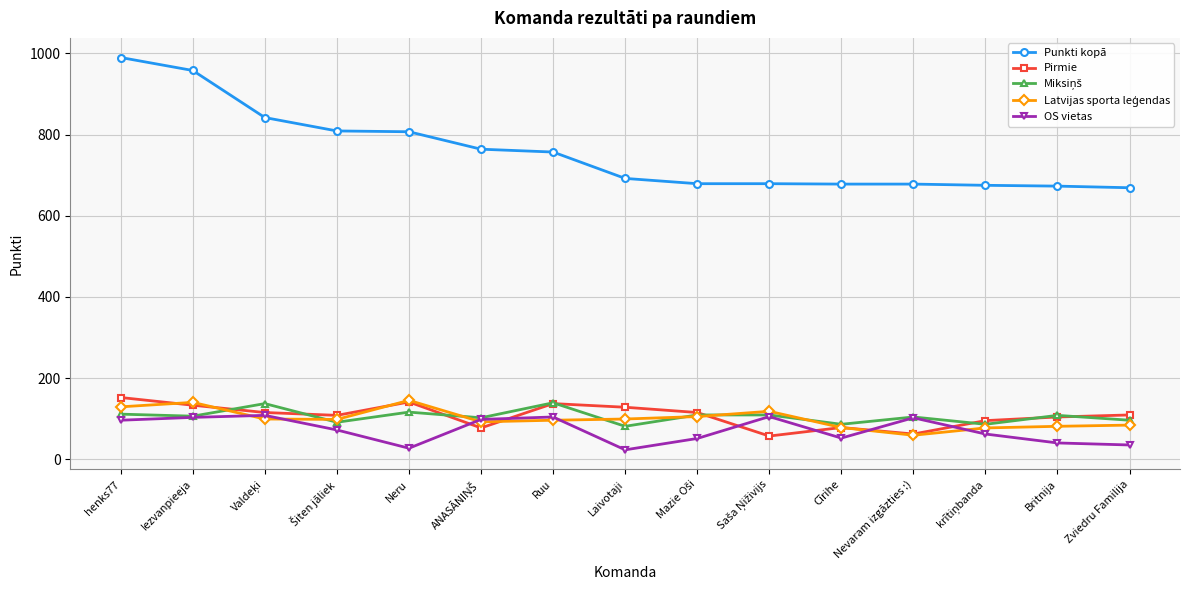

Which label corresponds to the largest value in the chart?

henks77